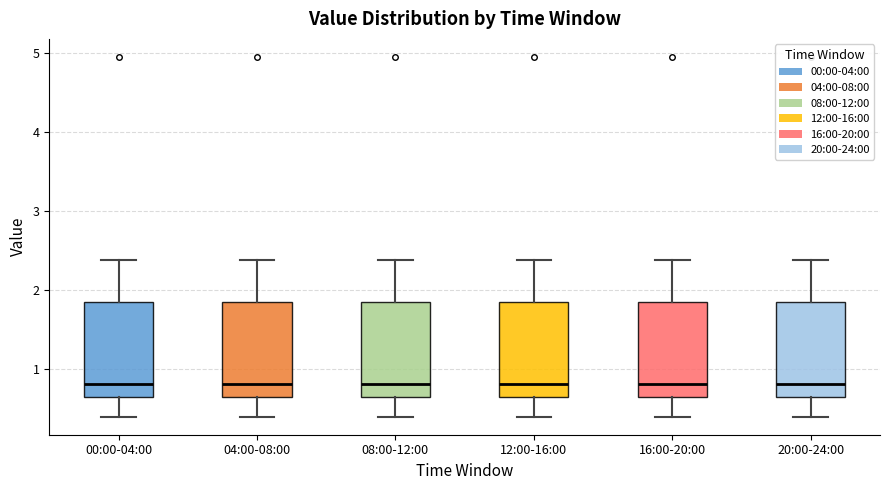

Reading left to right, read every box against the y-axis: the position of its median line, the range the box covers, and the ends of its whiskers. The values are not printed on the chart, so give them approximately, as read against the axis.

00:00-04:00: median 0.8, box 0.7 to 1.9, whiskers 0.4 to 2.4
04:00-08:00: median 0.8, box 0.7 to 1.9, whiskers 0.4 to 2.4
08:00-12:00: median 0.8, box 0.7 to 1.9, whiskers 0.4 to 2.4
12:00-16:00: median 0.8, box 0.7 to 1.9, whiskers 0.4 to 2.4
16:00-20:00: median 0.8, box 0.7 to 1.9, whiskers 0.4 to 2.4
20:00-24:00: median 0.8, box 0.7 to 1.9, whiskers 0.4 to 2.4